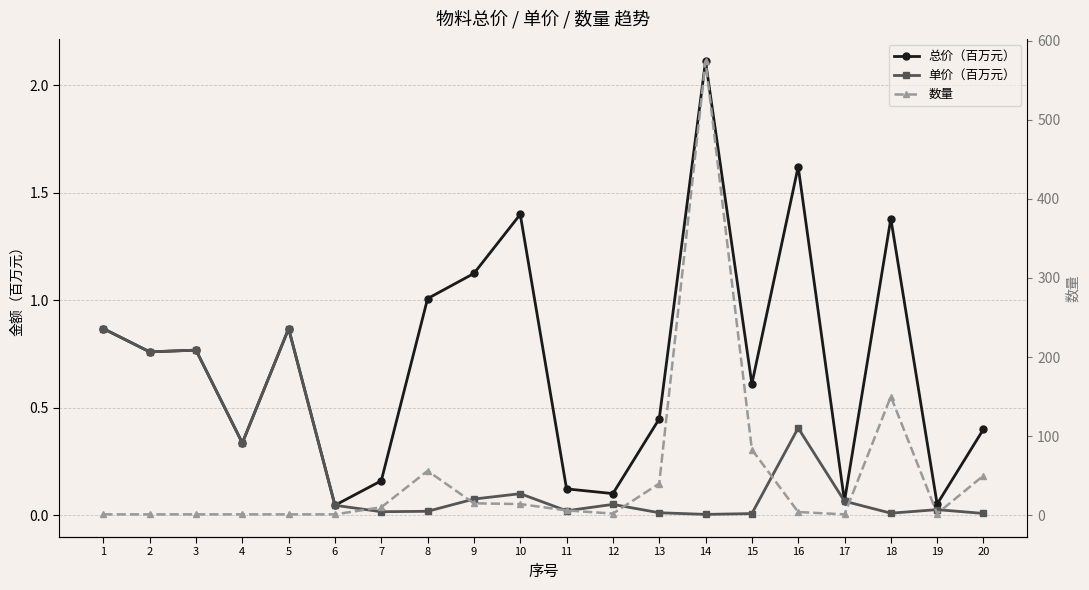

At 15, list the series in order from smallest to largest.

单价（百万元）, 总价（百万元）, 数量